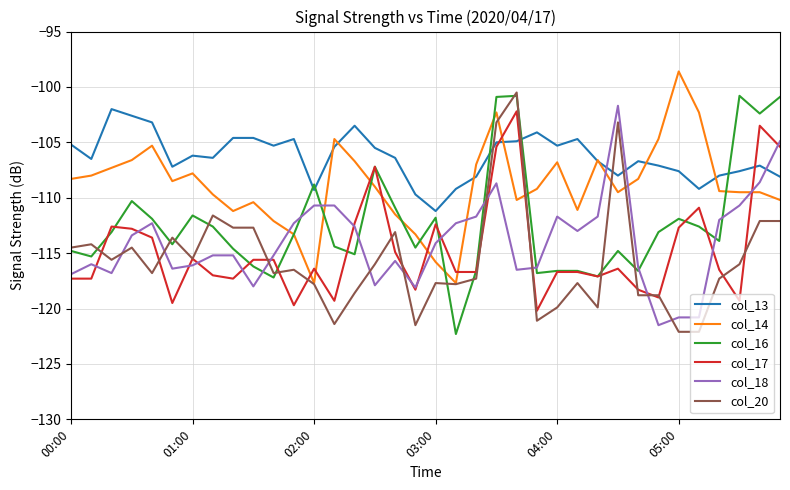

What is the maximum value for col_16?

-100.8